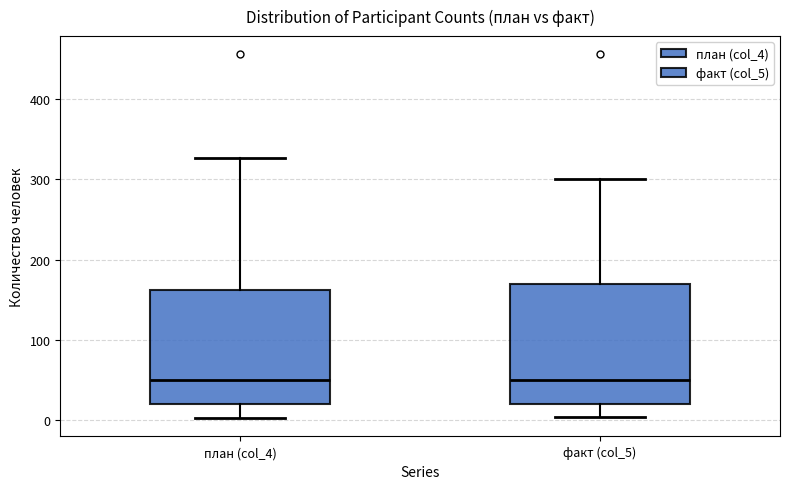

Reading left to right, transcribe this box plot: for each box, give where its median line is, the range the box spans, and where its two whiskers end, as read against the y-axis. The values are not printed on the chart, so give them approximately, as read against the axis.

план (col_4): median 50, box 20 to 160, whiskers 0 to 330
факт (col_5): median 50, box 20 to 170, whiskers 0 to 300